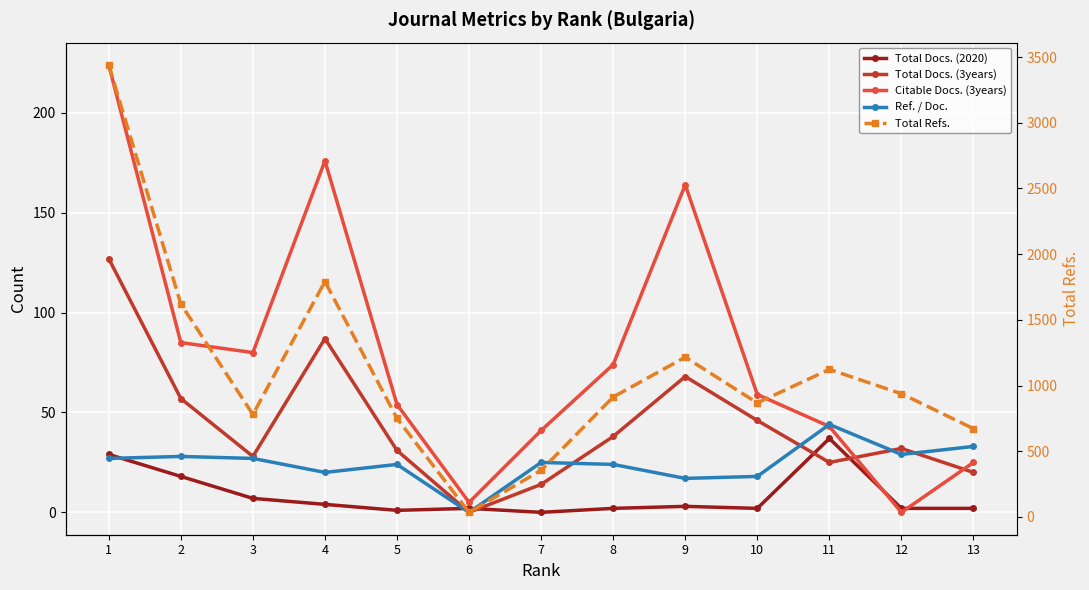

In Total Refs., how many points are higher than both neighbors (excluding endpoints)?

3